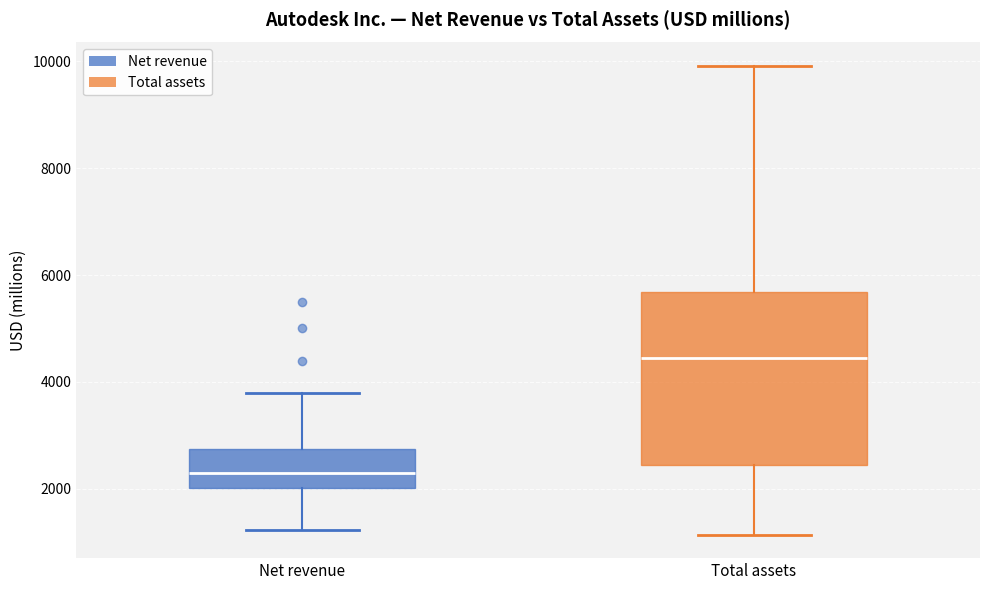

Reading left to right, transcribe this box plot: for each box, give where its median line is, the range the box spans, and where its two whiskers end, as read against the y-axis. The values are not printed on the chart, so give them approximately, as read against the axis.

Net revenue: median 2200, box 2000 to 2800, whiskers 1200 to 3800
Total assets: median 4400, box 2400 to 5600, whiskers 1200 to 10000